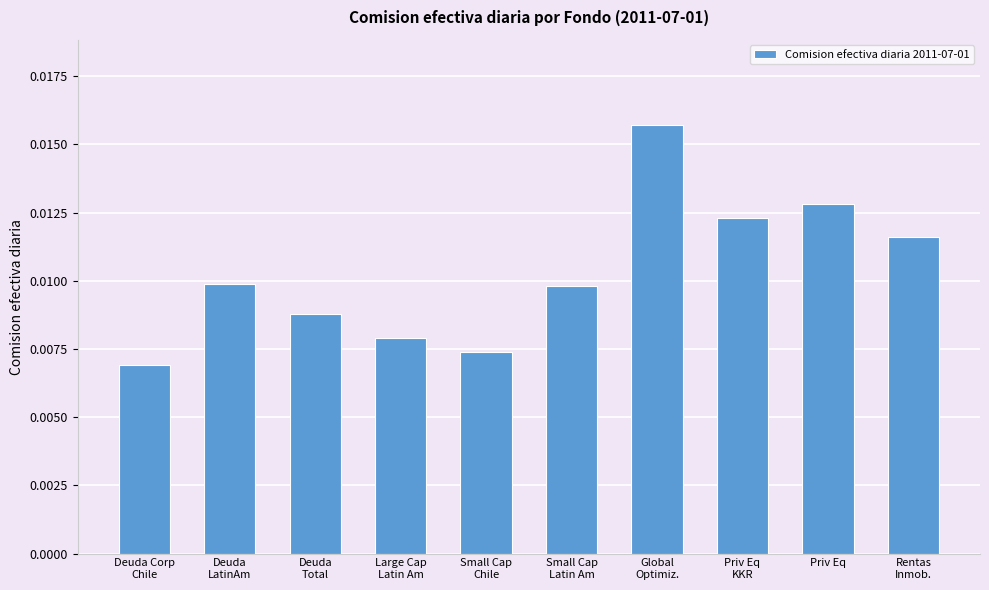

Count the values in the range 0 to 1.

10